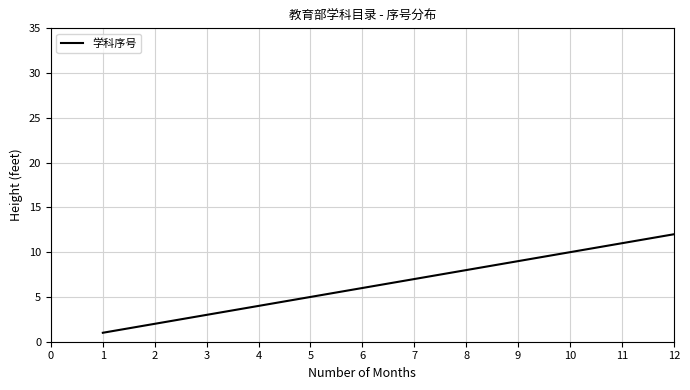

Reading right to left, what are all the values shown in this chart?

12	11	10	9	8	7	6	5	4	3	2	1